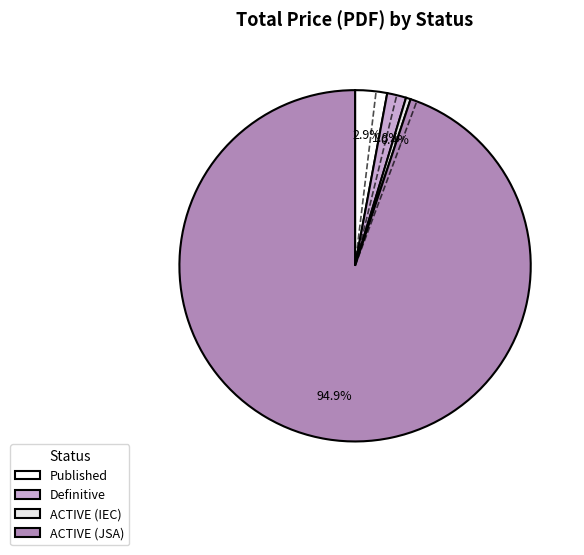

What is the smallest slice in the pie chart?

ACTIVE (IEC)